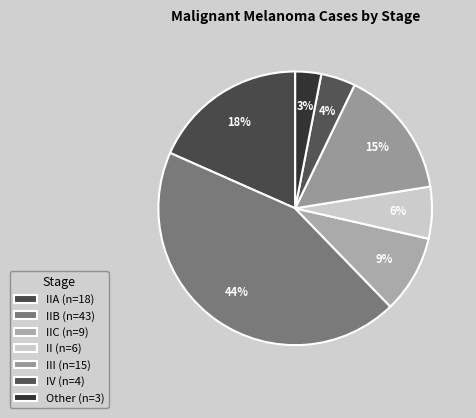

Count the number of slices in the pie.

7